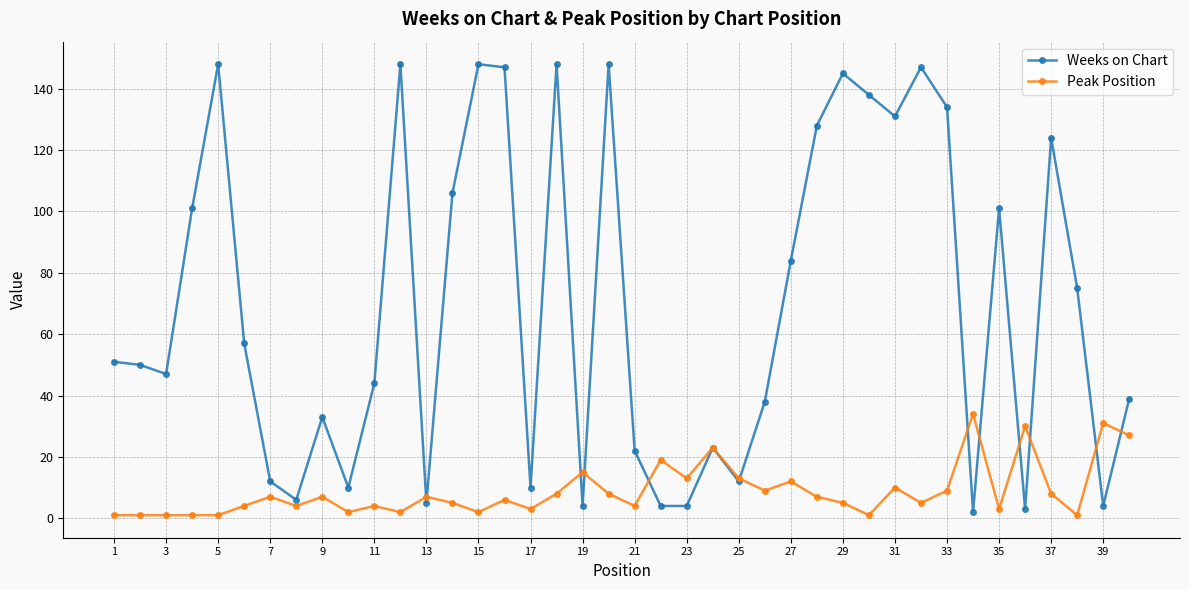

How many lines are shown in the chart?

2